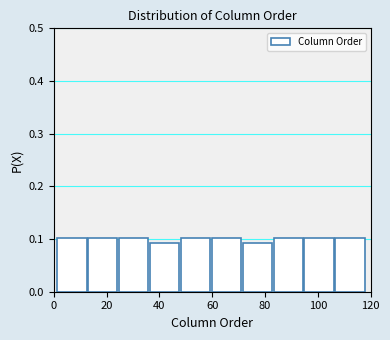

Reading left to right, list every bar in this chart as the range it spans on the x-axis followed by its height. Neither the bar edges nor the heights are printed on the chart, so give them approximately, as read against the axes.

2 to 12: 0.10
12 to 24: 0.10
24 to 36: 0.10
36 to 48: 0.09
48 to 60: 0.10
60 to 72: 0.10
72 to 82: 0.09
82 to 94: 0.10
94 to 106: 0.10
106 to 118: 0.10